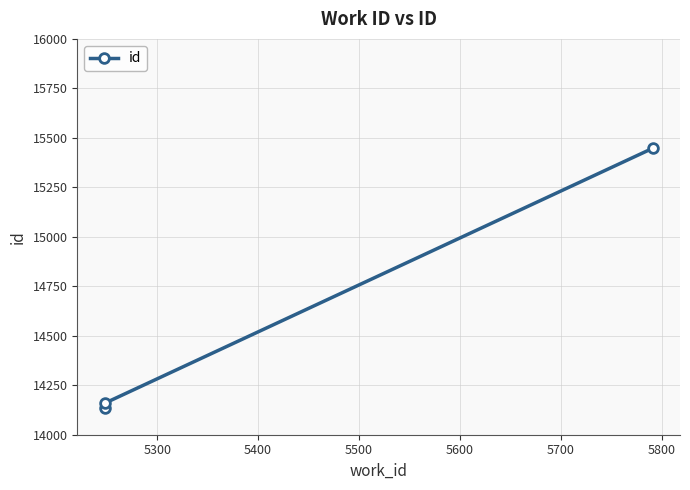

What is the difference between the maximum and second lowest values?

1288